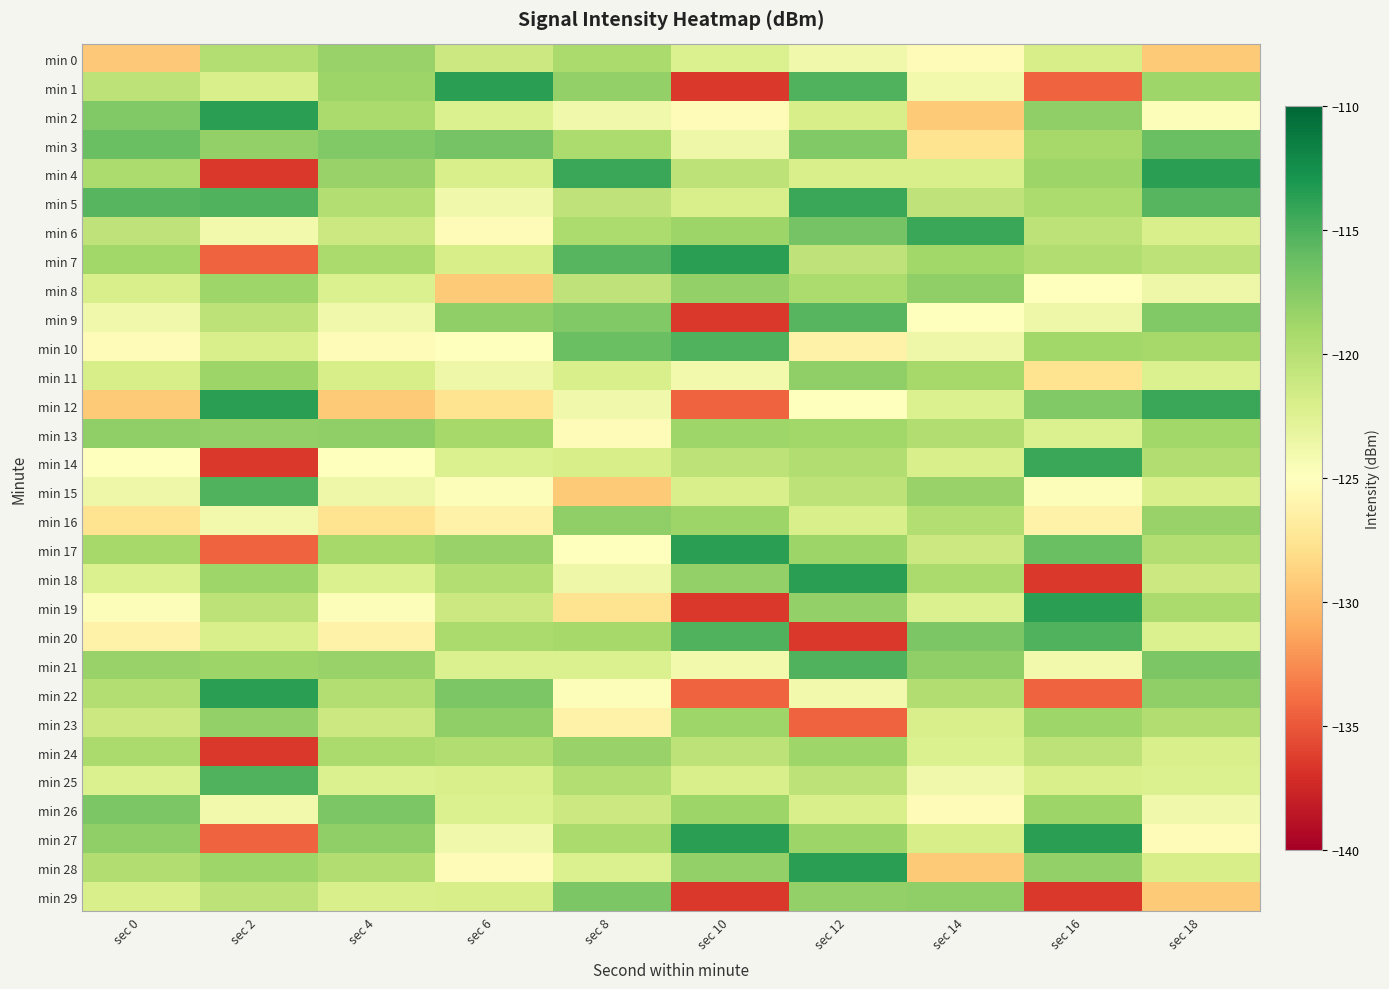

At sec 2, list the series in order from largest to smallest.

min 2, min 12, min 22, min 5, min 15, min 25, min 3, min 13, min 23, min 11, min 21, min 8, min 18, min 28, min 0, min 9, min 19, min 29, min 1, min 10, min 20, min 6, min 16, min 26, min 7, min 17, min 27, min 4, min 14, min 24